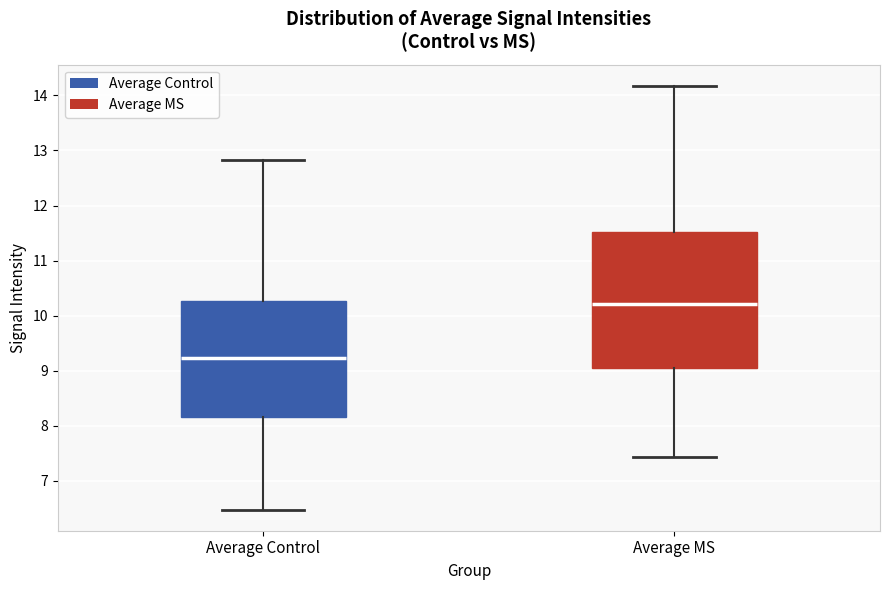

Reading left to right, read every box against the y-axis: the position of its median line, the range the box covers, and the ends of its whiskers. The values are not printed on the chart, so give them approximately, as read against the axis.

Average Control: median 9.2, box 8.2 to 10.3, whiskers 6.5 to 12.8
Average MS: median 10.2, box 9.0 to 11.5, whiskers 7.4 to 14.2